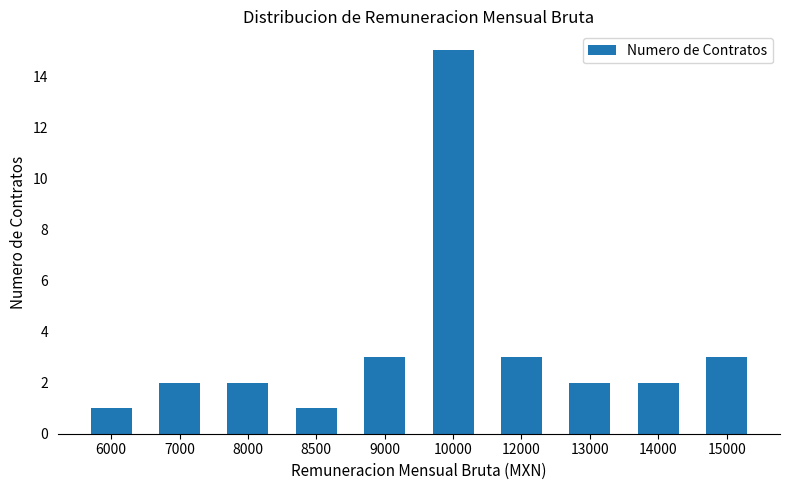

What is the greatest value displayed?

15